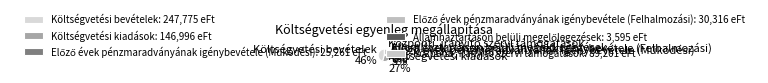

Which has a higher value, Központi, irányító szervi támogatások or Költségvetési bevételek?

Költségvetési bevételek